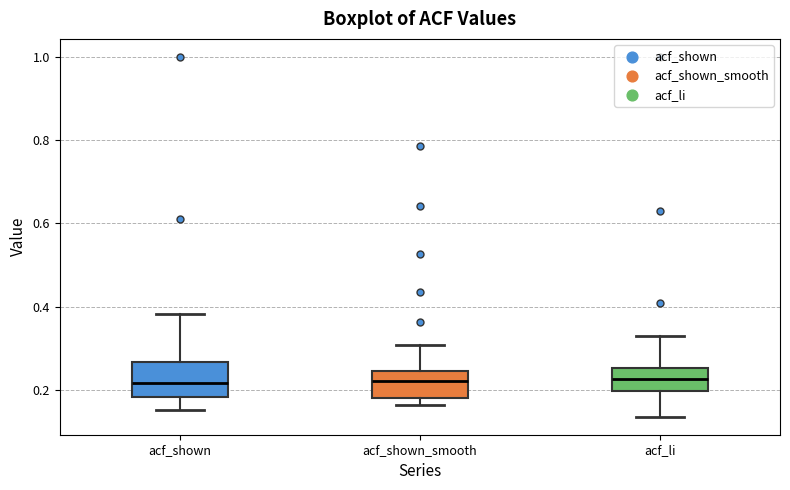

Reading left to right, read every box against the y-axis: the position of its median line, the range the box covers, and the ends of its whiskers. The values are not printed on the chart, so give them approximately, as read against the axis.

acf_shown: median 0.22, box 0.18 to 0.26, whiskers 0.16 to 0.38
acf_shown_smooth: median 0.22, box 0.18 to 0.24, whiskers 0.16 to 0.30
acf_li: median 0.22, box 0.20 to 0.26, whiskers 0.14 to 0.34